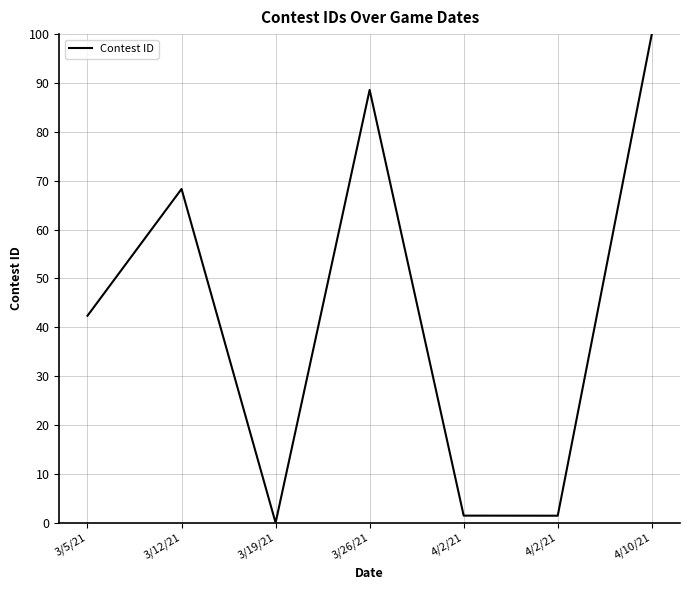

How many values are below 42?

3